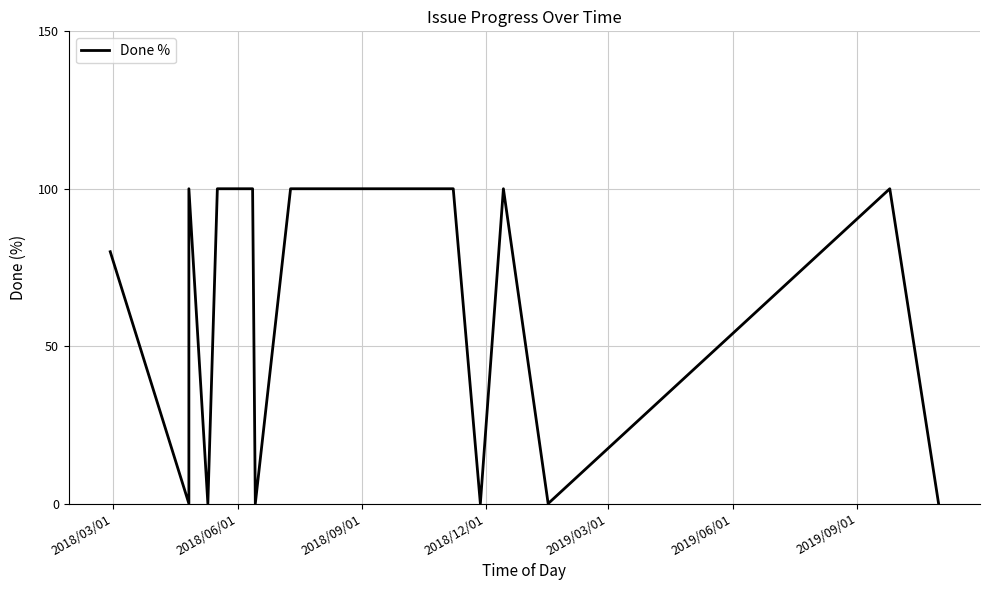

What is the value of the 16th point from the left?

100